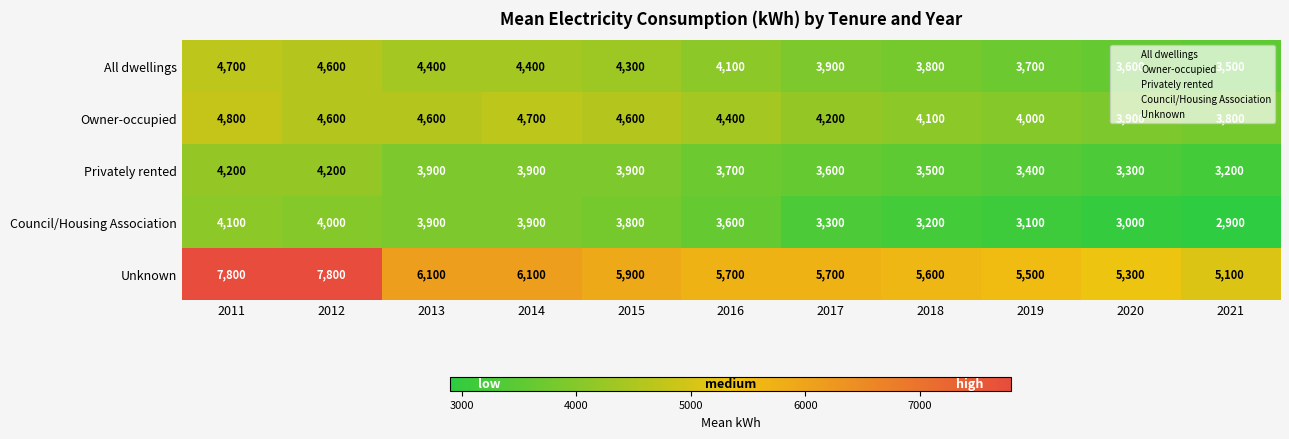

The Owner-occupied series shows 4400 at 2016. True or false?

True